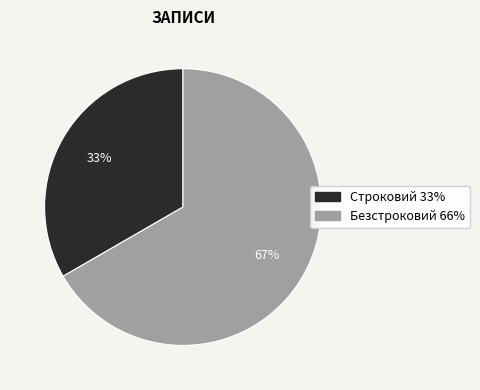

Is there a majority slice in this chart?

Yes